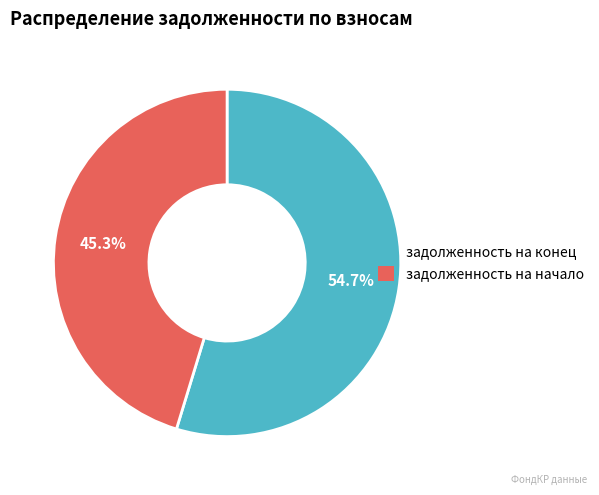

Does any single category account for the majority?

Yes